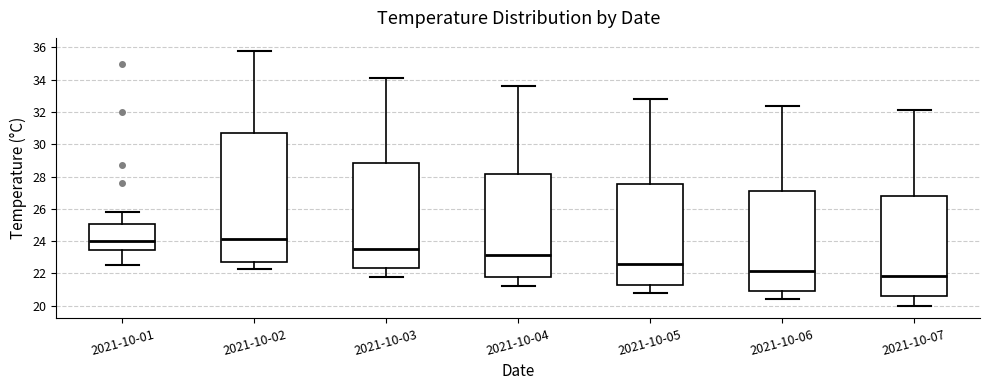

Reading left to right, transcribe this box plot: for each box, give where its median line is, the range the box spans, and where its two whiskers end, as read against the y-axis. The values are not printed on the chart, so give them approximately, as read against the axis.

2021-10-01: median 24.0, box 23.4 to 25.0, whiskers 22.6 to 25.8
2021-10-02: median 24.2, box 22.6 to 30.8, whiskers 22.4 to 35.8
2021-10-03: median 23.6, box 22.4 to 28.8, whiskers 21.8 to 34.2
2021-10-04: median 23.2, box 21.8 to 28.2, whiskers 21.2 to 33.6
2021-10-05: median 22.6, box 21.4 to 27.6, whiskers 20.8 to 32.8
2021-10-06: median 22.2, box 21.0 to 27.2, whiskers 20.4 to 32.4
2021-10-07: median 21.8, box 20.6 to 26.8, whiskers 20.0 to 32.2